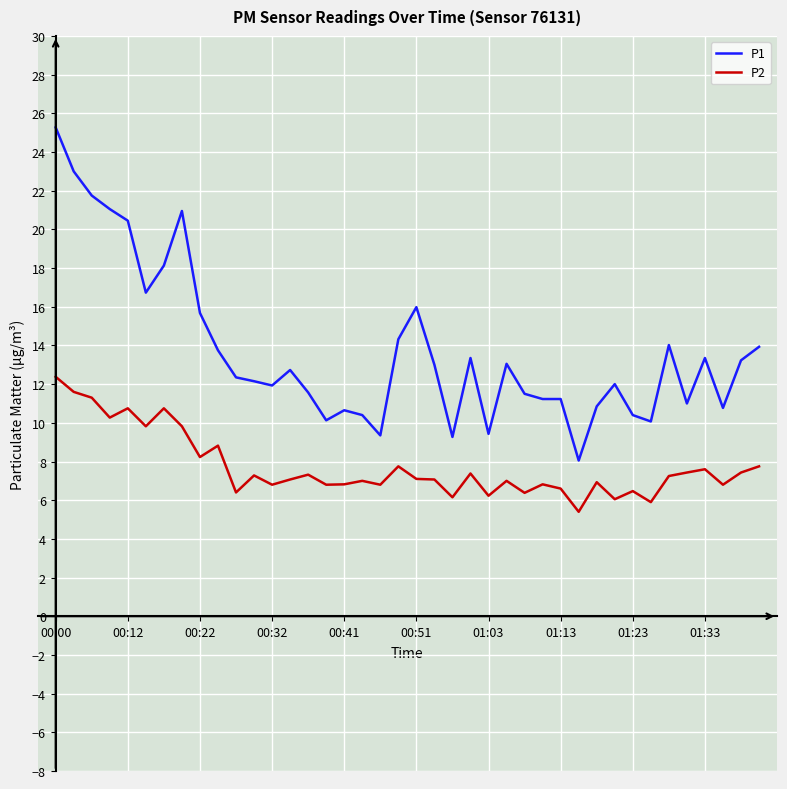

Does the chart have visible grid lines?

Yes